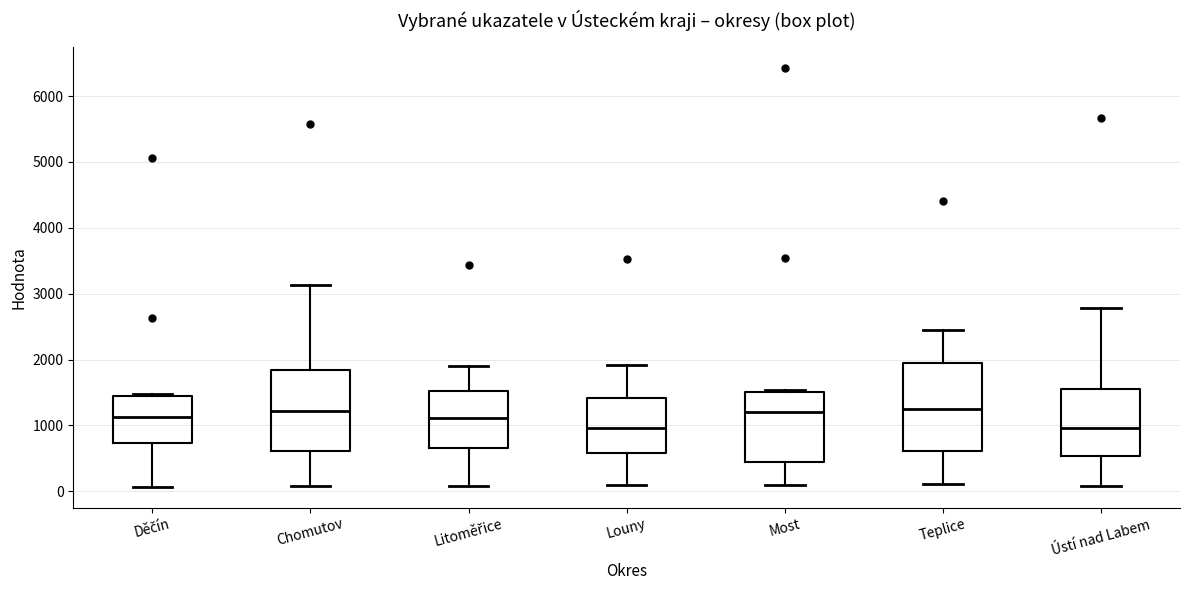

Reading left to right, read every box against the y-axis: the position of its median line, the range the box covers, and the ends of its whiskers. The values are not printed on the chart, so give them approximately, as read against the axis.

Děčín: median 1100, box 700 to 1500, whiskers 100 to 1500
Chomutov: median 1200, box 600 to 1800, whiskers 100 to 3100
Litoměřice: median 1100, box 700 to 1500, whiskers 100 to 1900
Louny: median 1000, box 600 to 1400, whiskers 100 to 1900
Most: median 1200, box 400 to 1500, whiskers 100 to 1500 (just above the box's upper edge)
Teplice: median 1300, box 600 to 2000, whiskers 100 to 2400
Ústí nad Labem: median 1000, box 500 to 1600, whiskers 100 to 2800